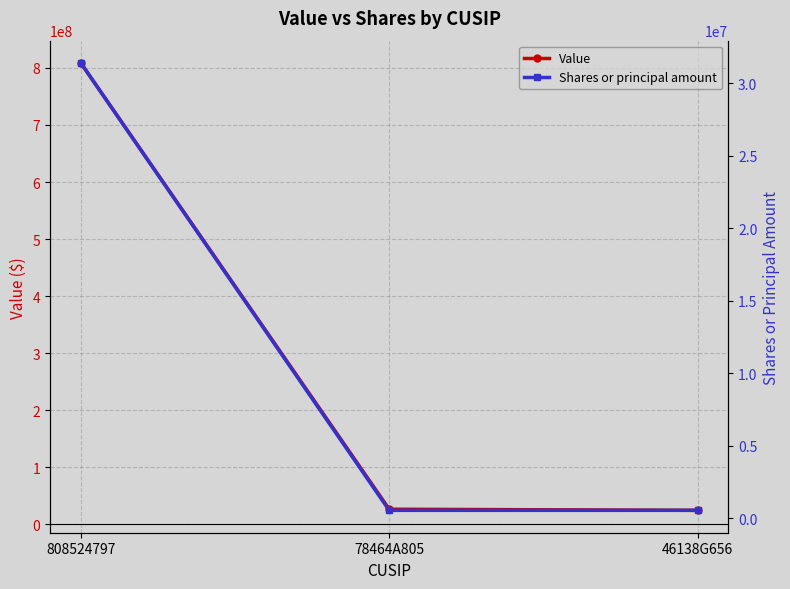

Is this an area chart (filled region under the line)?

No